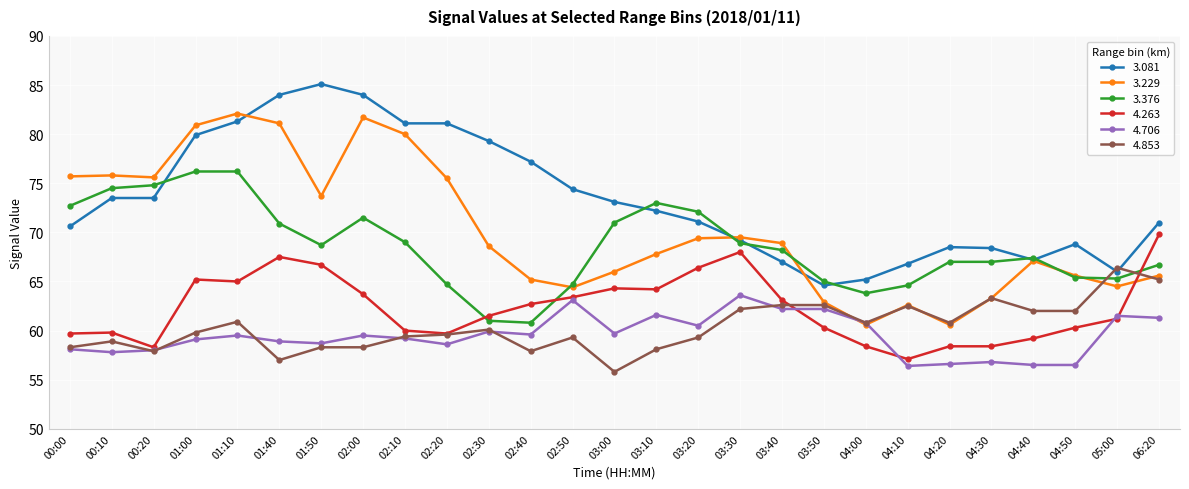

True or false: 3.081 and 4.706 intersect in this chart.

False